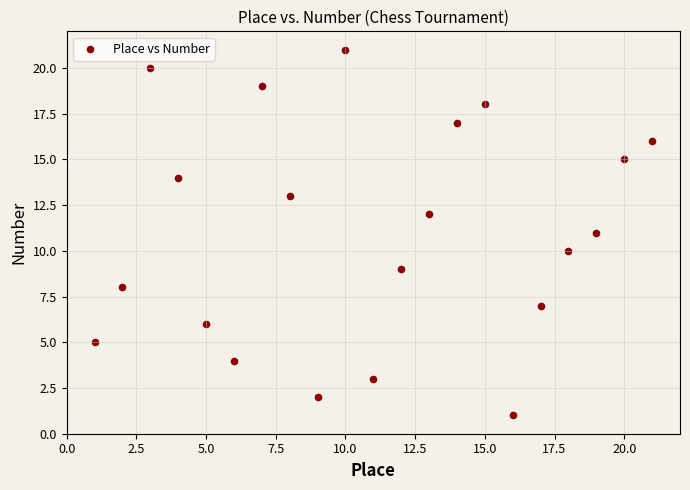

What is the range of X values (max minus min)?

20